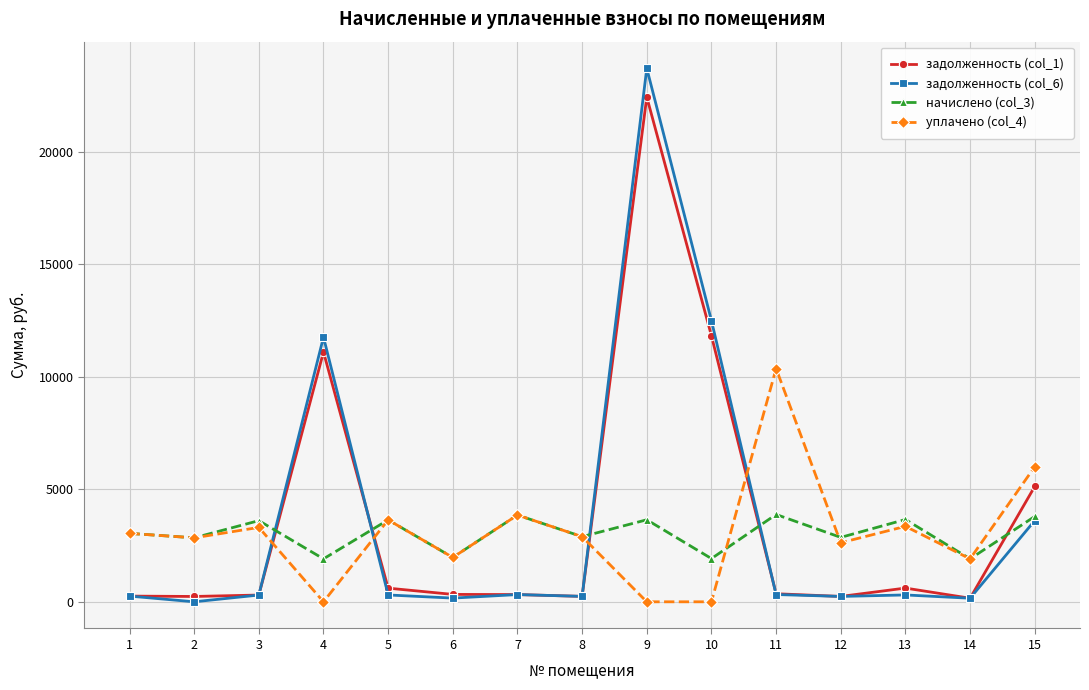

List the series in order of their peak value, lowest first.

начислено (col_3), уплачено (col_4), задолженность (col_1), задолженность (col_6)